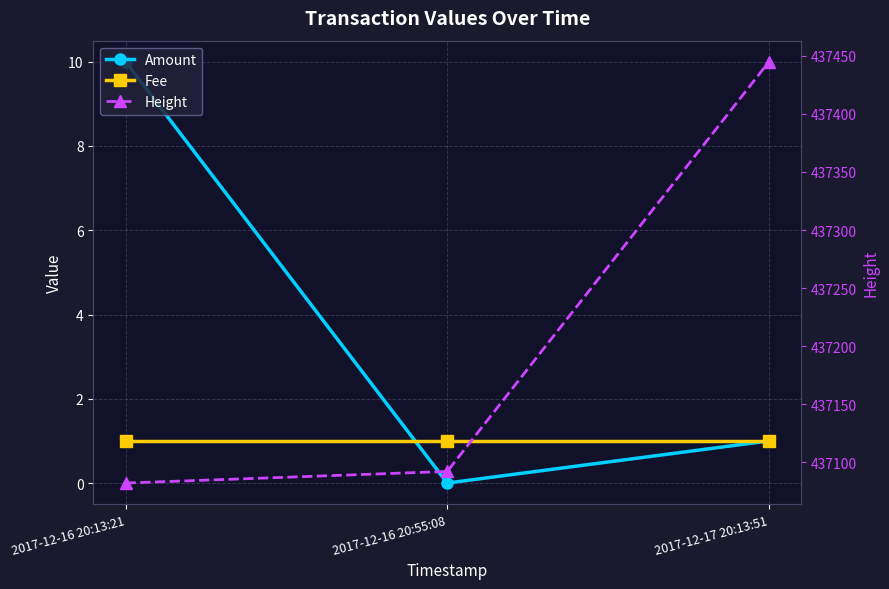

The Height series shows 437082 at 2017-12-16 20:13:21. True or false?

True